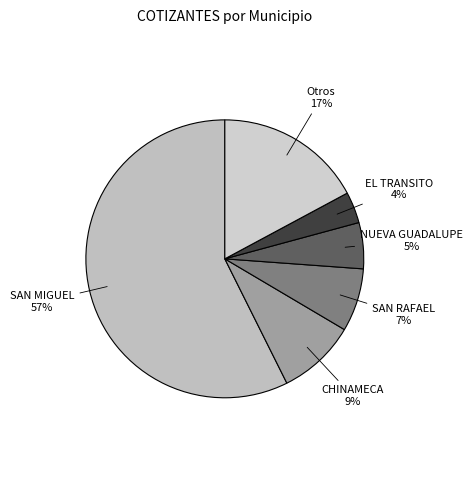

How many slices are in this pie chart?

6